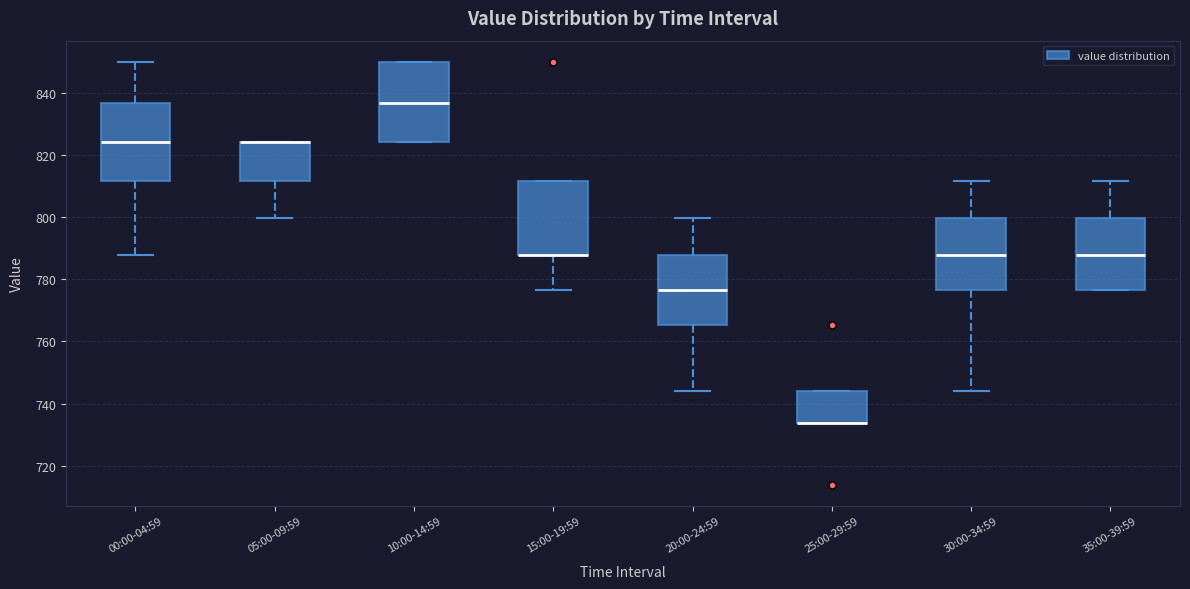

Reading left to right, read every box against the y-axis: the position of its median line, the range the box covers, and the ends of its whiskers. The values are not printed on the chart, so give them approximately, as read against the axis.

00:00-04:59: median 824, box 812 to 836, whiskers 788 to 850
05:00-09:59: median 824 (drawn on the box's upper edge), box 812 to 824, whiskers 800 to 824
10:00-14:59: median 836, box 824 to 850, whiskers 824 to 850
15:00-19:59: median 788 (drawn on the box's lower edge), box 788 to 812, whiskers 776 to 812
20:00-24:59: median 776, box 766 to 788, whiskers 744 to 800
25:00-29:59: median 734 (drawn on the box's lower edge), box 734 to 744, whiskers 734 to 744
30:00-34:59: median 788, box 776 to 800, whiskers 744 to 812
35:00-39:59: median 788, box 776 to 800, whiskers 776 to 812